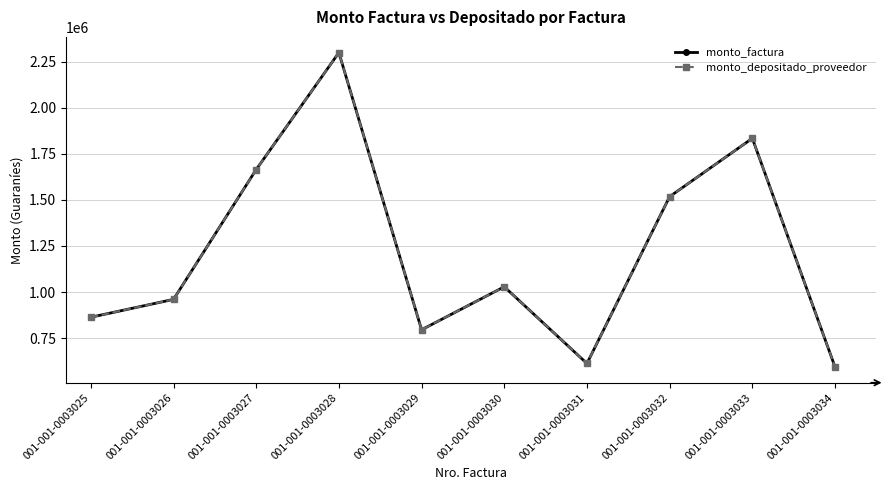

Where is the first local maximum for monto_factura?

001-001-0003028